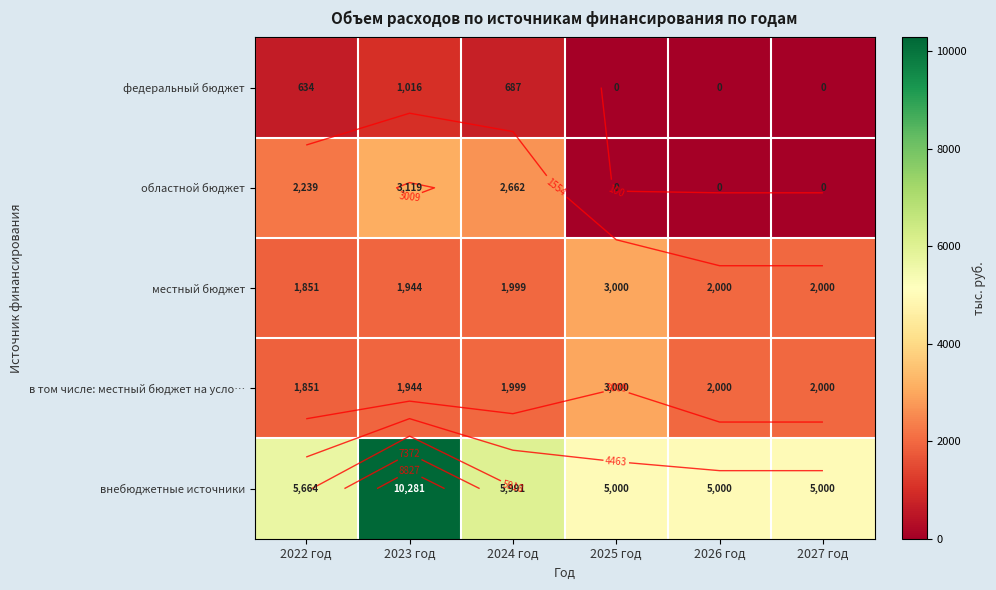

Which category has the lowest value in the местный бюджет series?

2022 год